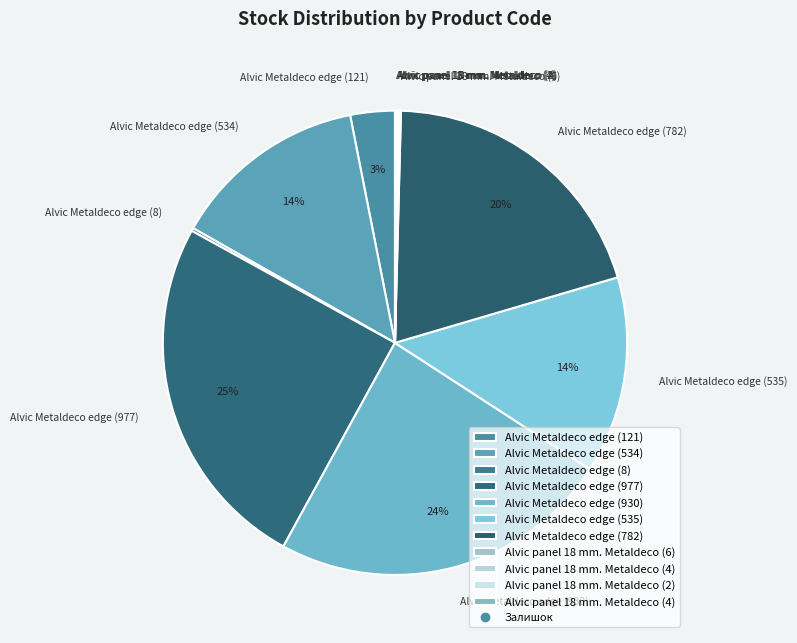

Does any single category account for the majority?

No